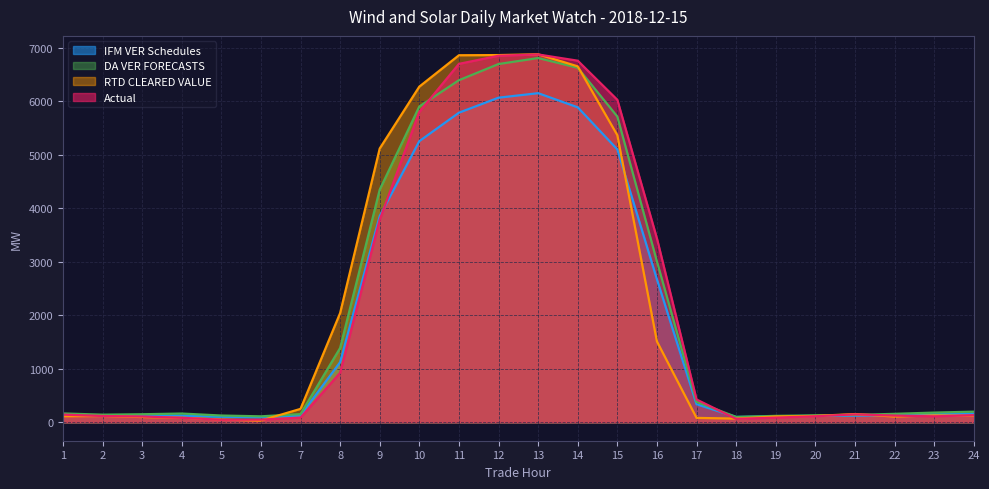

Which series has the widest spread of values?

RTD CLEARED VALUE